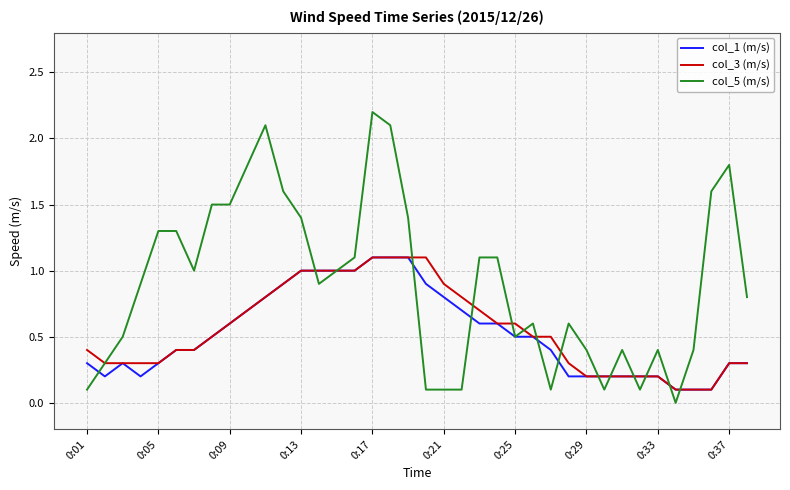

What is the highest value of the col_1 (m/s) series?

1.1